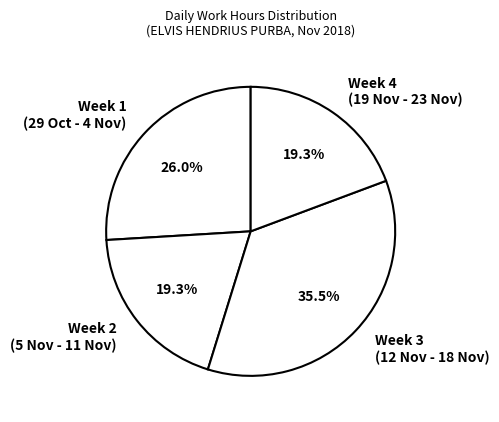

Is there any slice that represents more than half of the pie?

No